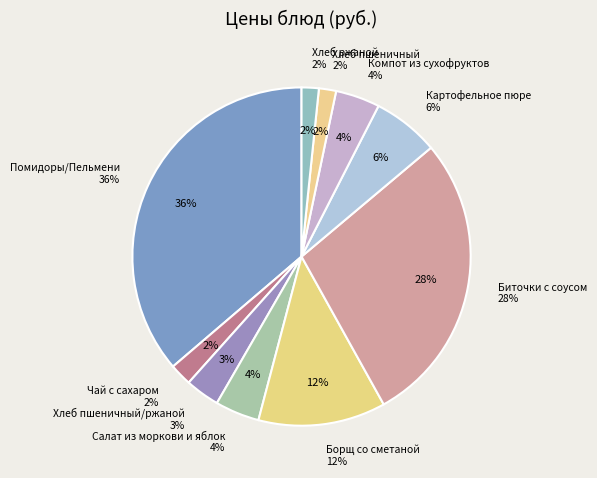

How many slices are in this pie chart?

10